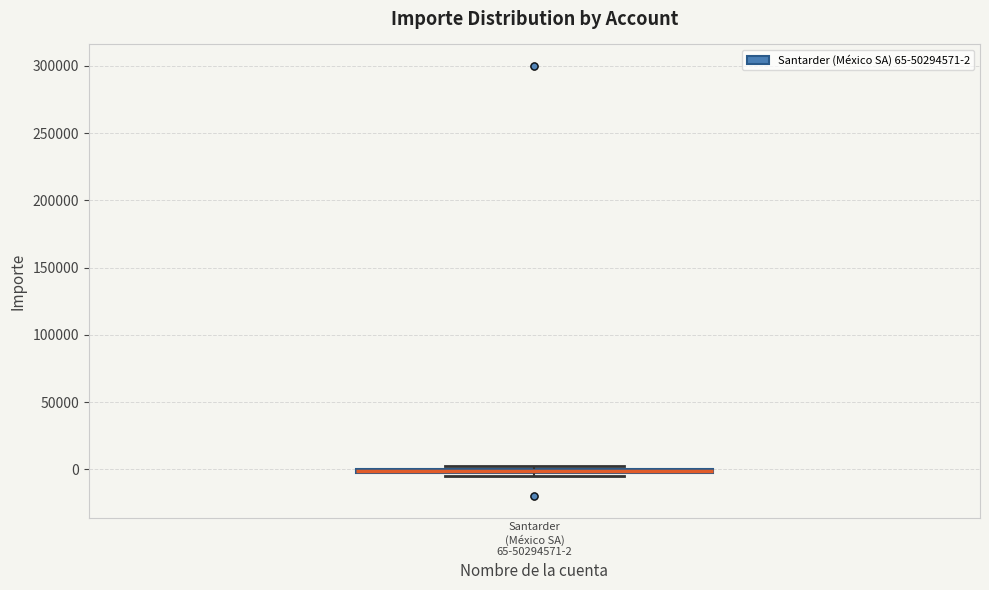

Where is the lower edge of the box for Santarder (México SA) 65-50294571-2 on the y-axis? The values are not printed on the chart, so give them approximately, as read against the axis.

-5000